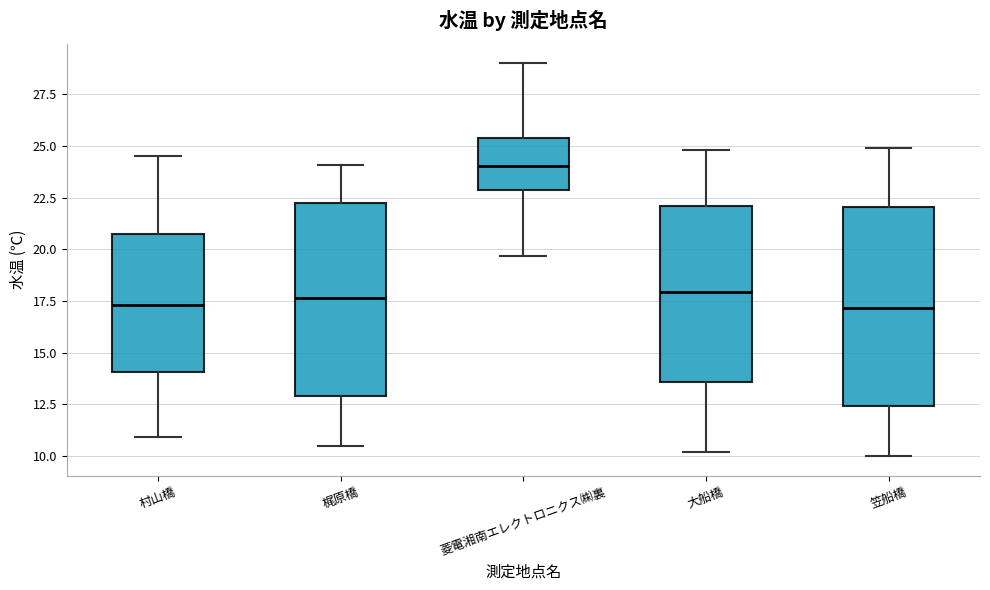

Where is the lower edge of the box for 笠船橋 on the y-axis? The values are not printed on the chart, so give them approximately, as read against the axis.

12.5